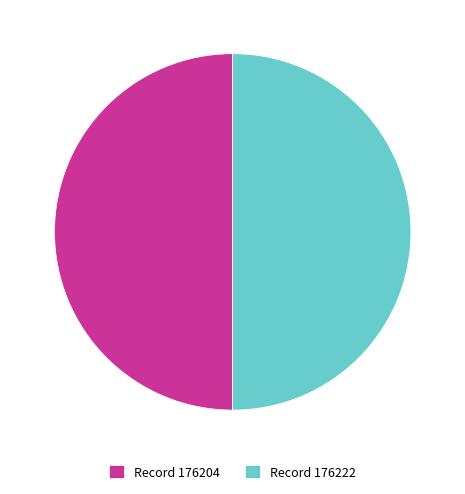

What is the ratio of the value at Record 176222 to the value at Record 176204?

1.0